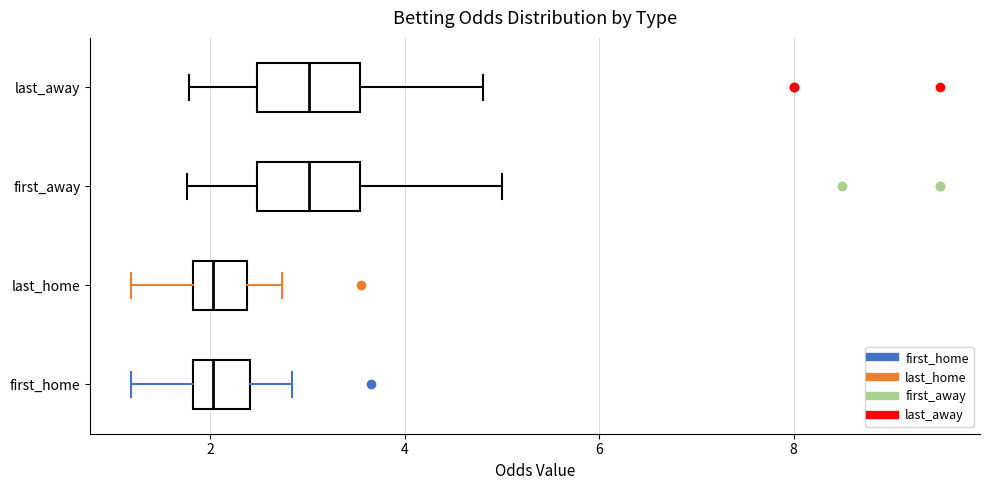

Where is the right edge of the box for first_home on the x-axis? The values are not printed on the chart, so give them approximately, as read against the axis.

2.4